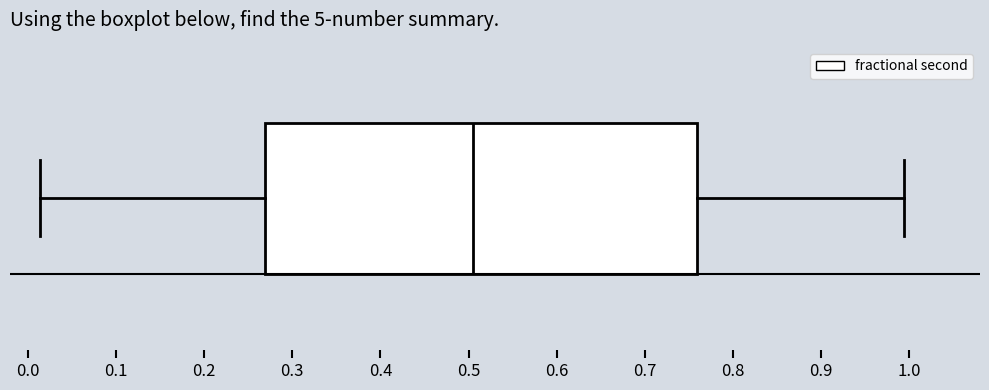

Where is the right edge of the box on the x-axis? The values are not printed on the chart, so give them approximately, as read against the axis.

0.76